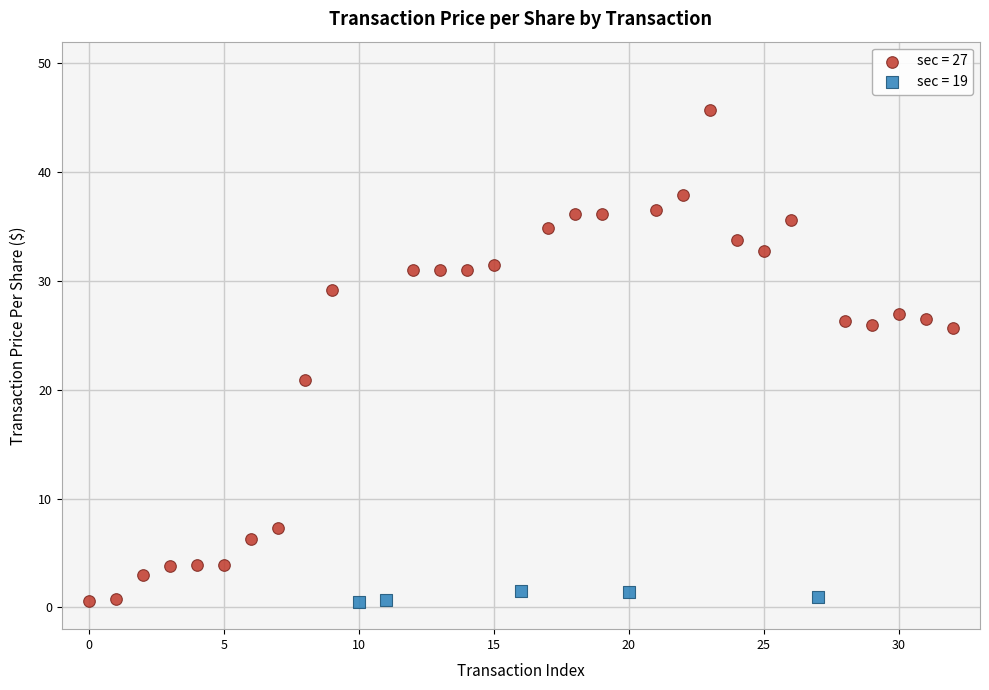

Which series contains the highest Y value?

sec = 27